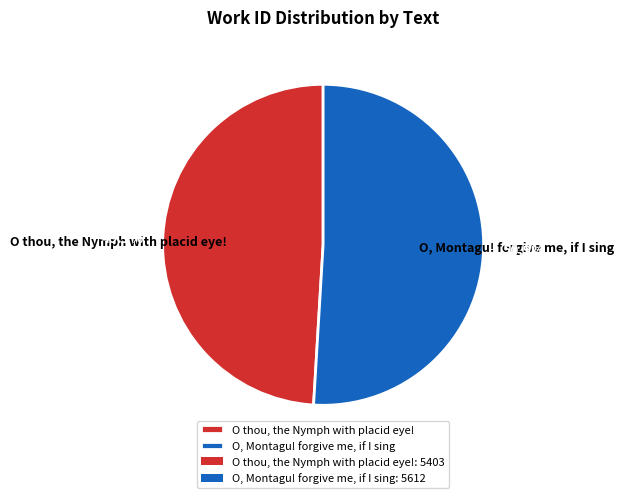

To the nearest percent, what is the difference between the largest and smallest slice percentages?

2%